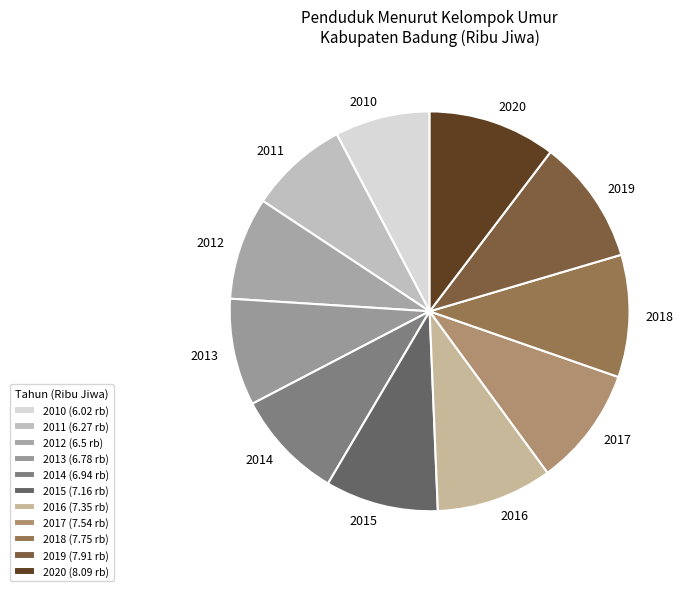

Is it true that 2013 is 1% of the pie?

False